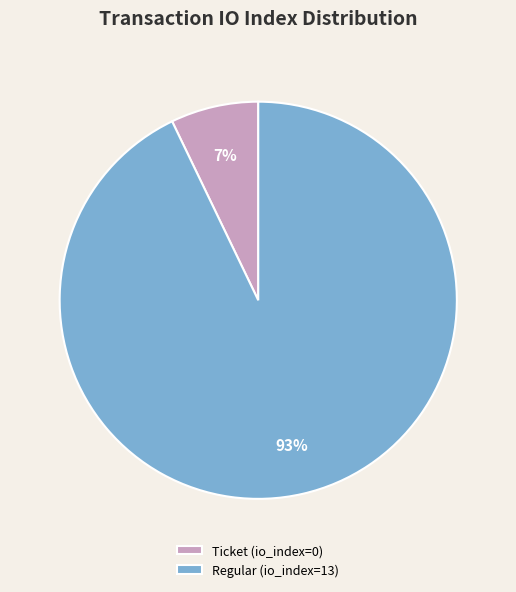

True or false: Ticket (io_index=0) accounts for 7% of the total.

True